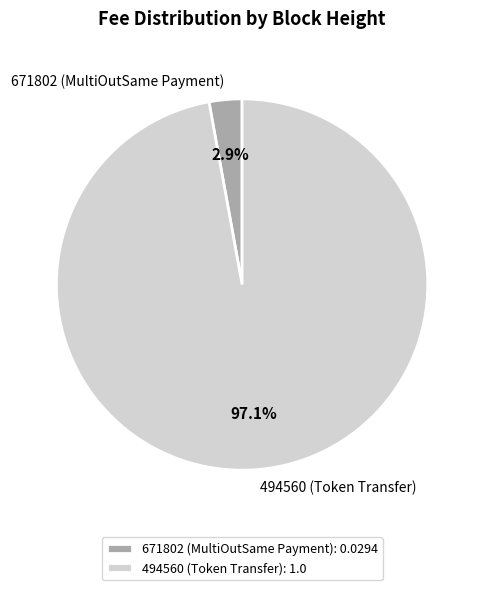

To the nearest percent, what is the average slice percentage?

50%